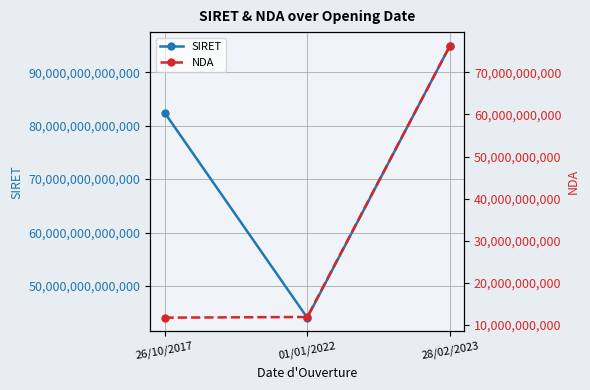

How many distinct data groups are displayed?

2